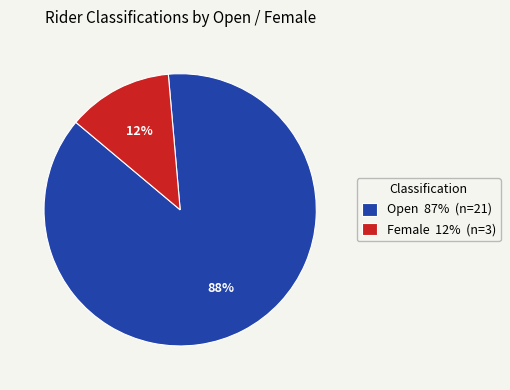

To the nearest percent, what portion does Female 12% (n=3) represent?

13%